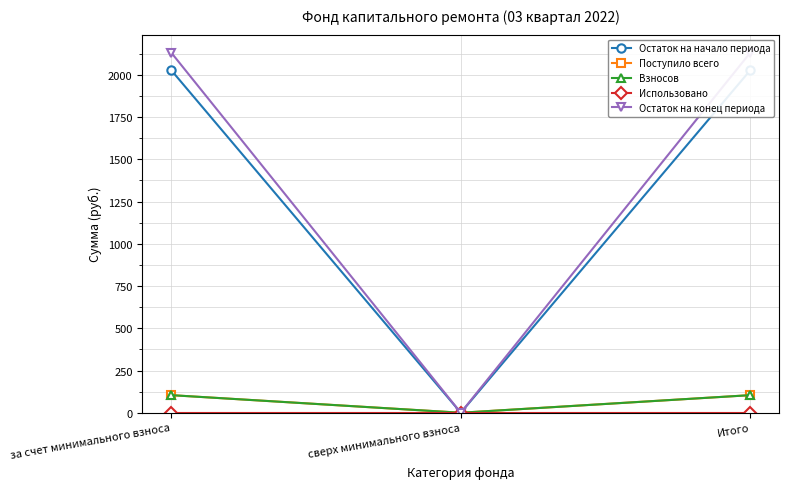

What is the total value across all series at Итого?

4367.4